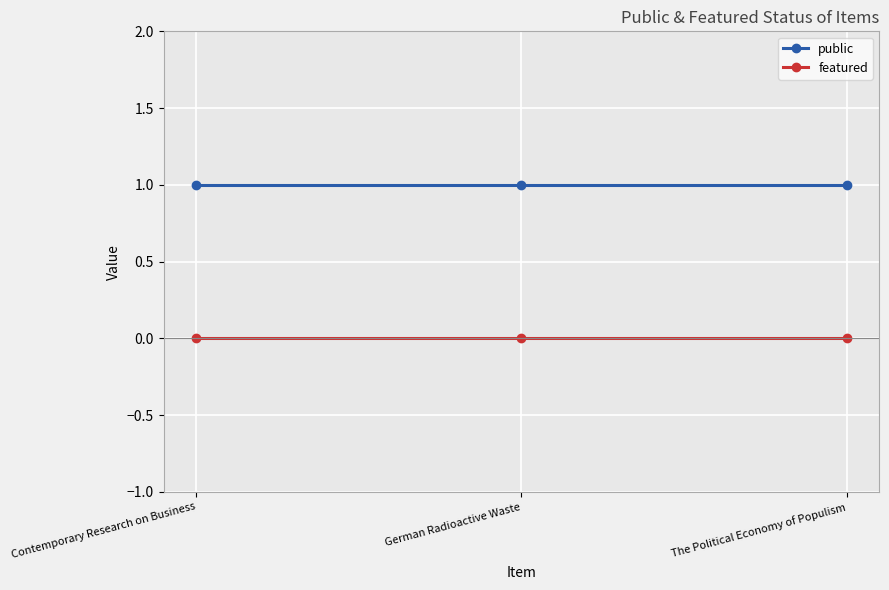

What is the sum of all public values?

3